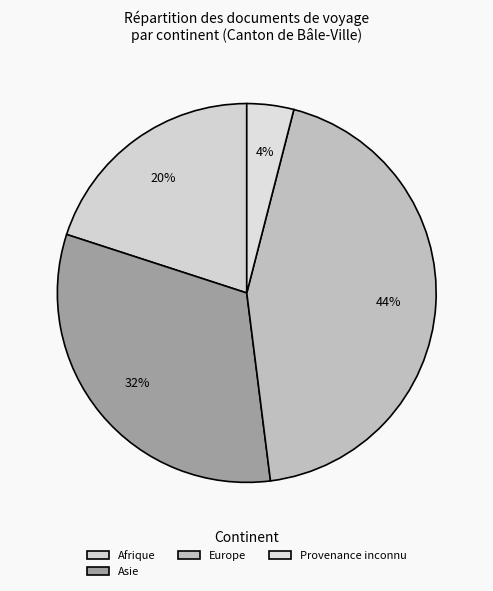

Which slice is the largest?

Europe